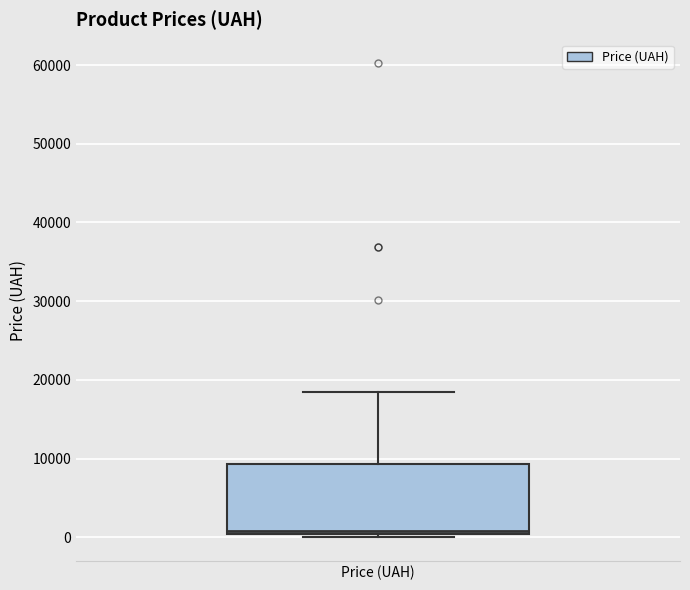

Where does the upper whisker of the box for Price (UAH) end on the y-axis? The values are not printed on the chart, so give them approximately, as read against the axis.

18000